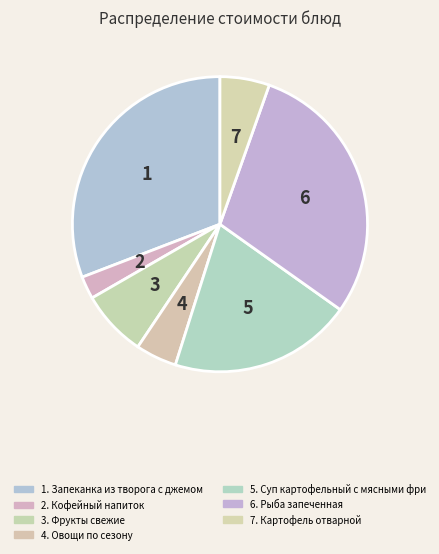

What is the largest slice in the pie chart?

Запеканка из творога с джемом